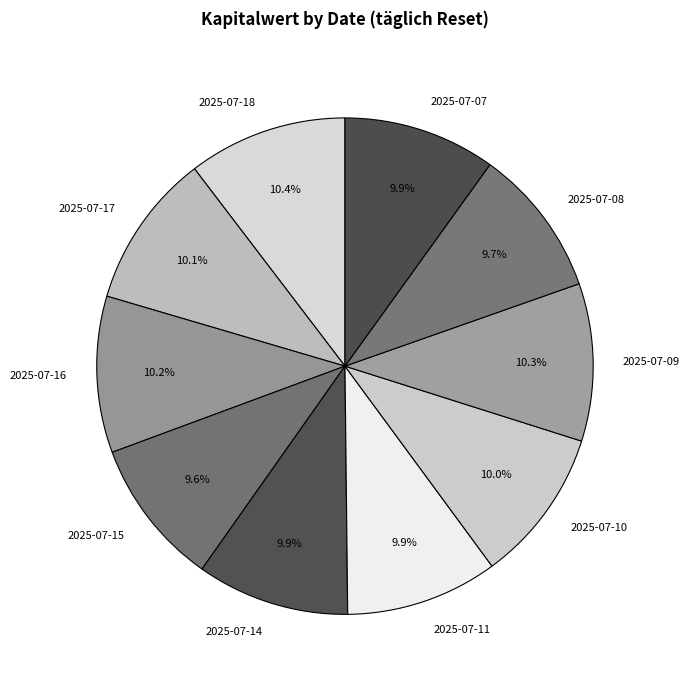

What is the ratio of the value at 2025-07-09 to the value at 2025-07-16?

1.0